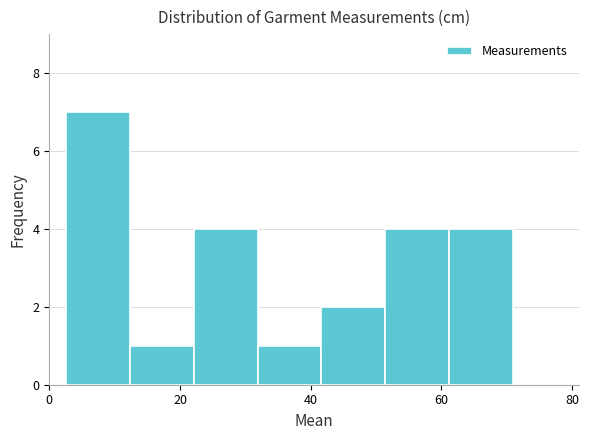

Reading left to right, list every bar in this chart as the range it spans on the x-axis followed by its height. Neither the bar edges nor the heights are printed on the chart, so give them approximately, as read against the axes.

2 to 12: 7
12 to 22: 1
22 to 32: 4
32 to 42: 1
42 to 52: 2
52 to 62: 4
62 to 72: 4